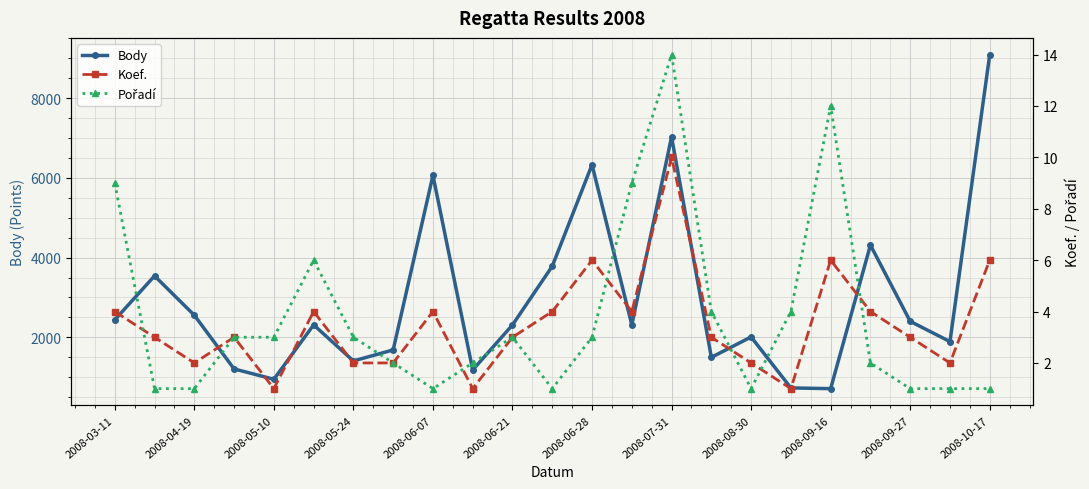

At how many categories does at least one series exceed 2160?

13